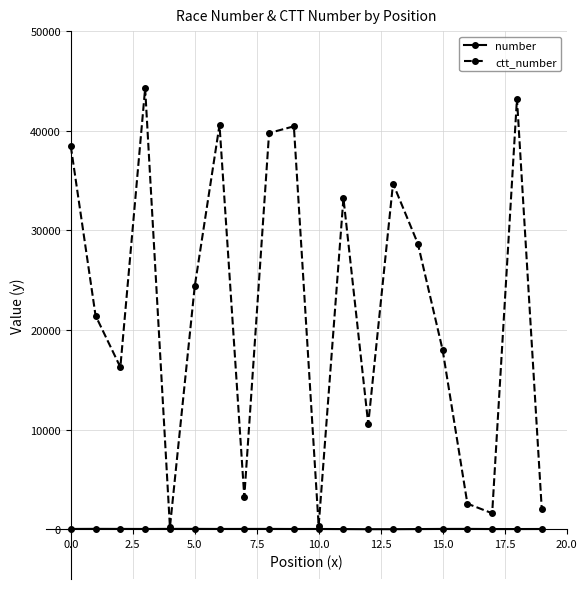

Which series has the largest range (max minus min)?

ctt_number